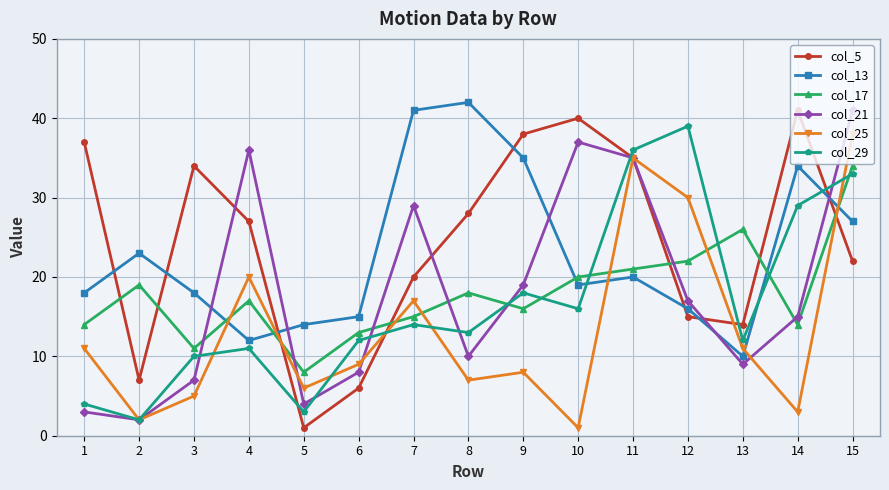

What is the sum of the col_17 values at 12 and 7?

37